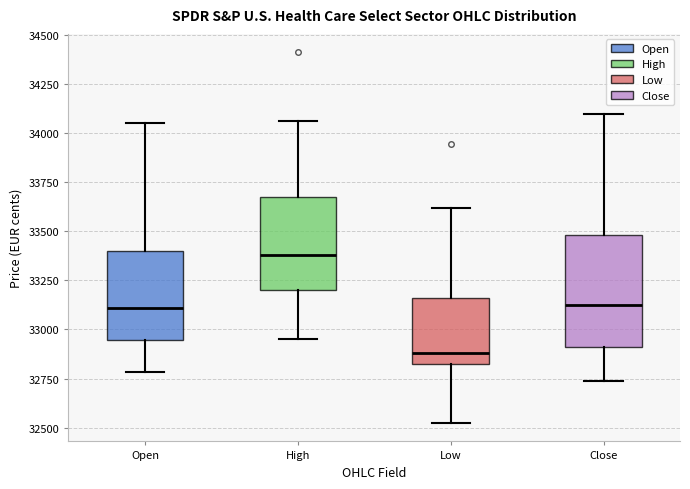

Reading left to right, read every box against the y-axis: the position of its median line, the range the box covers, and the ends of its whiskers. The values are not printed on the chart, so give them approximately, as read against the axis.

Open: median 33100, box 32950 to 33400, whiskers 32800 to 34050
High: median 33400, box 33200 to 33650, whiskers 32950 to 34050
Low: median 32900, box 32850 to 33150, whiskers 32500 to 33600
Close: median 33150, box 32900 to 33500, whiskers 32750 to 34100